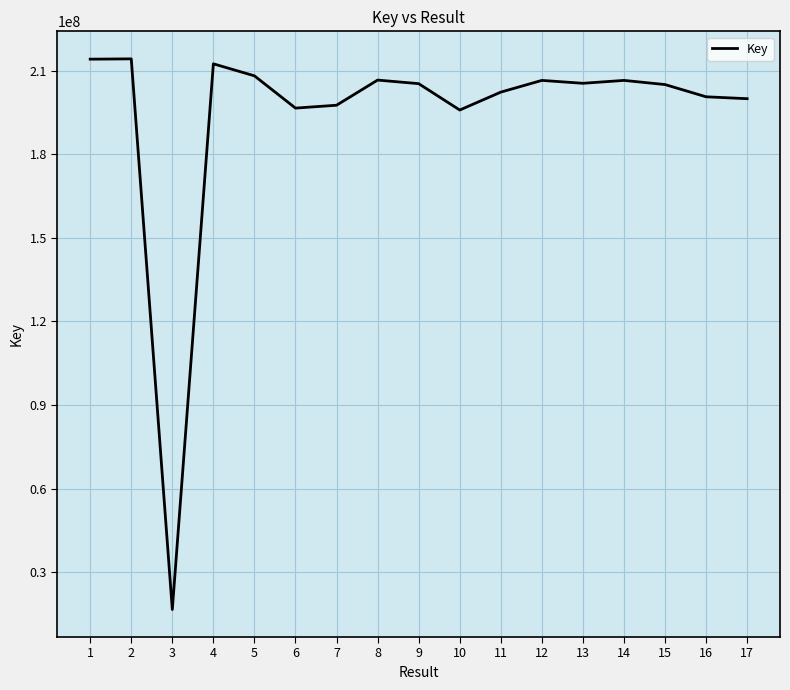

What is the difference between the maximum and second lowest values?

18359003